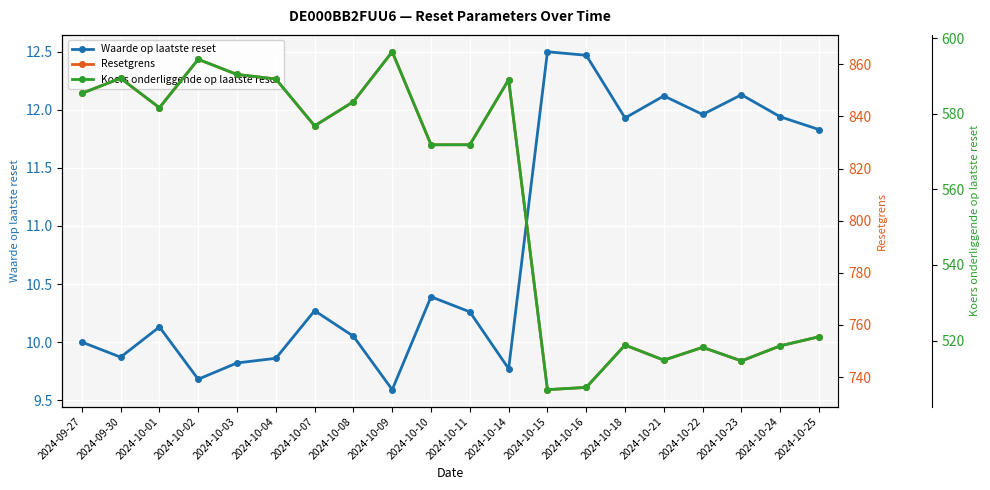

Which category has the highest value across all series?

2024-10-09